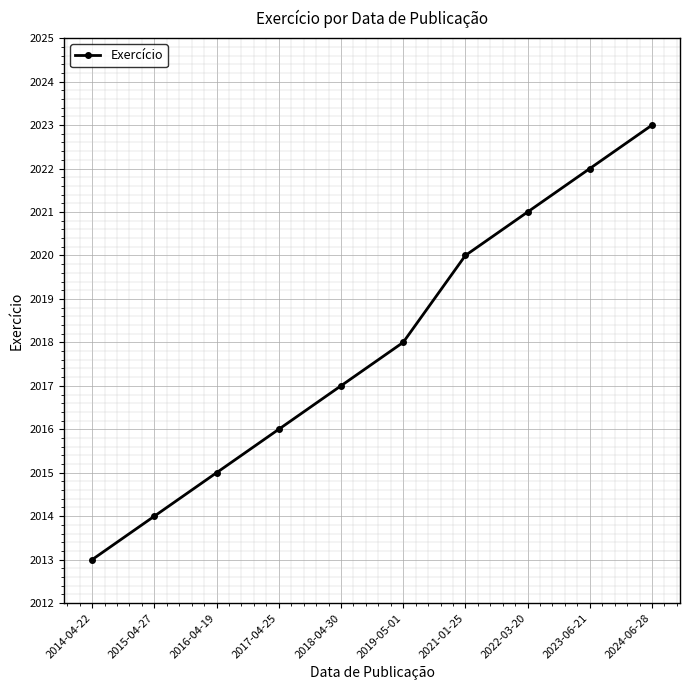

Reading right to left, transcribe all the data shown in this chart.

2023	2022	2021	2020	2018	2017	2016	2015	2014	2013